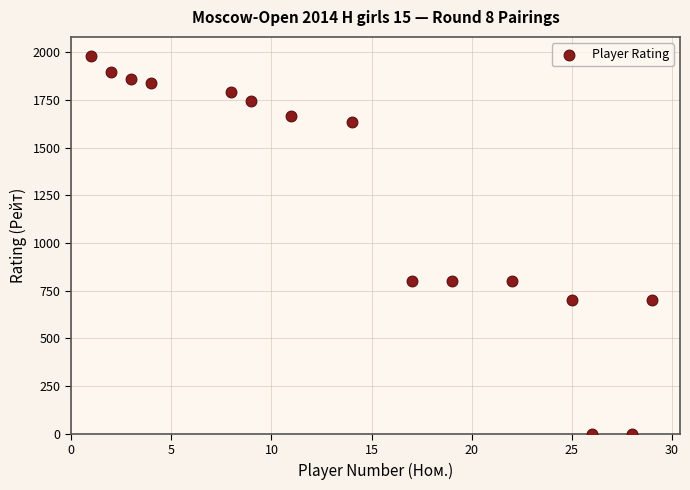

What is the range of X values (max minus min)?

28